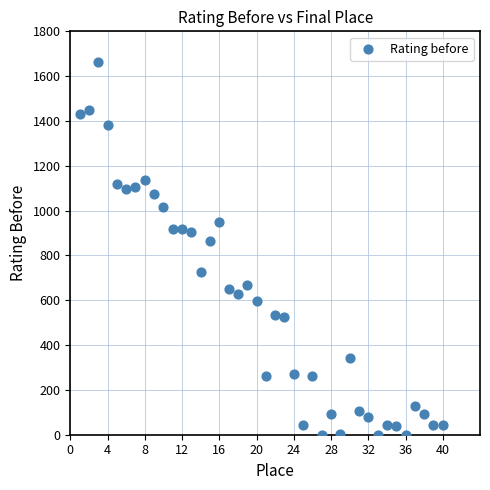

What is the range of Y values (max minus min)?

1664